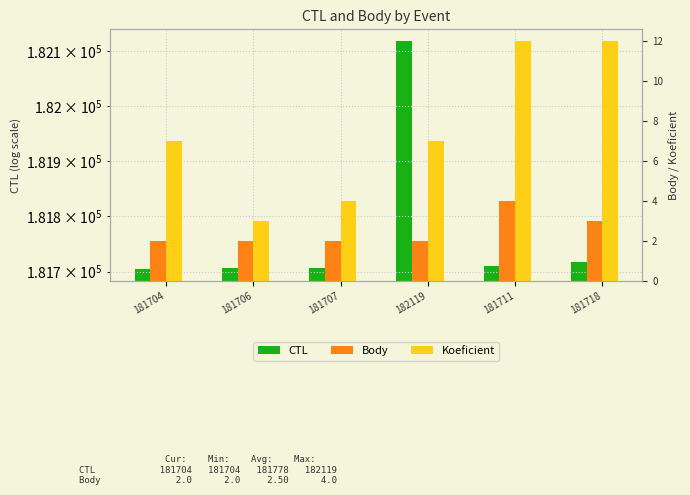

Does the chart contain any negative values?

No